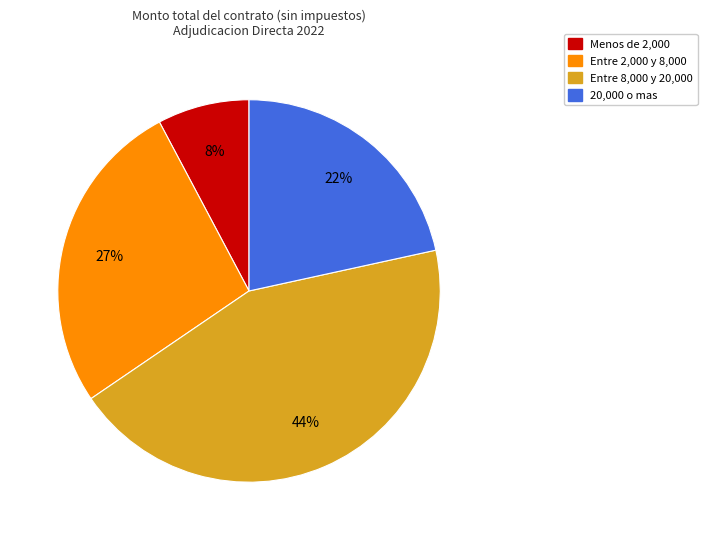

To the nearest percent, what is the average slice percentage?

25%